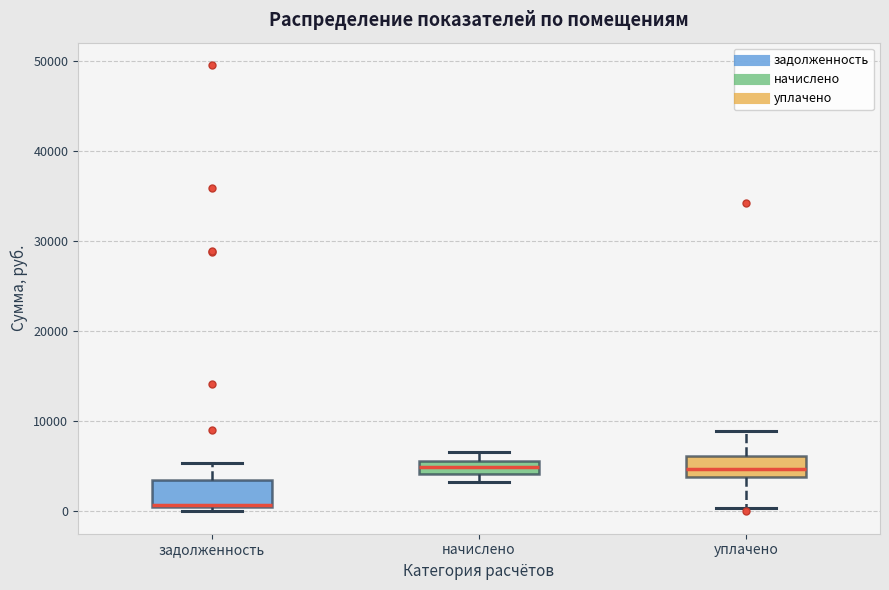

Where does the median line of the box for начислено sit on the y-axis? The values are not printed on the chart, so give them approximately, as read against the axis.

5000